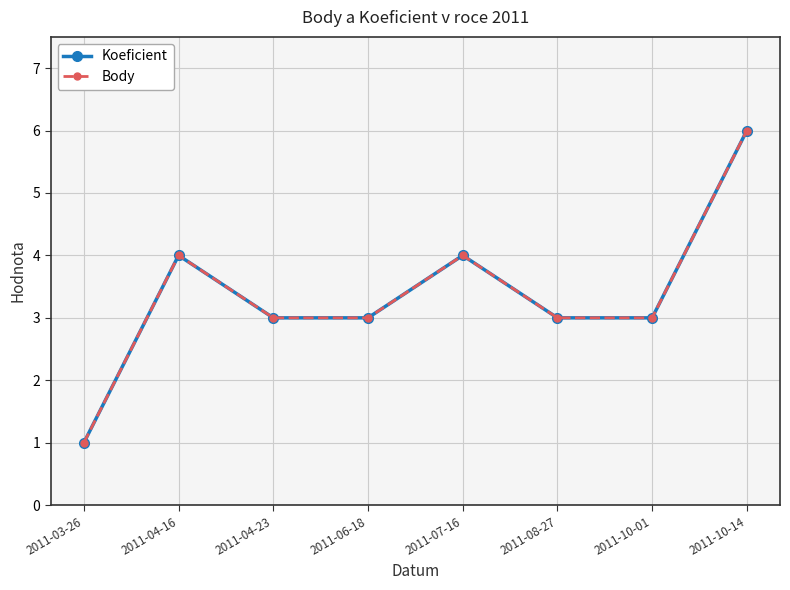

What is the total value across all series at 2011-10-14?

12